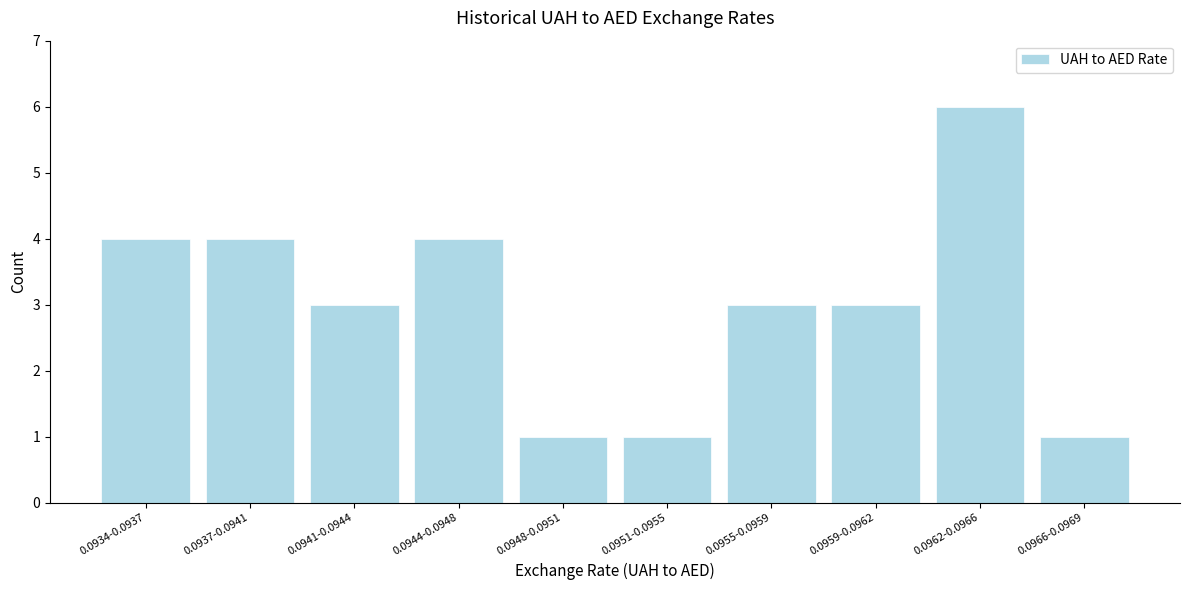

Reading left to right, extract all data points from this chart.

0.0934-0.0937=4	0.0937-0.0941=4	0.0941-0.0944=3	0.0944-0.0948=4	0.0948-0.0951=1	0.0951-0.0955=1	0.0955-0.0959=3	0.0959-0.0962=3	0.0962-0.0966=6	0.0966-0.0969=1